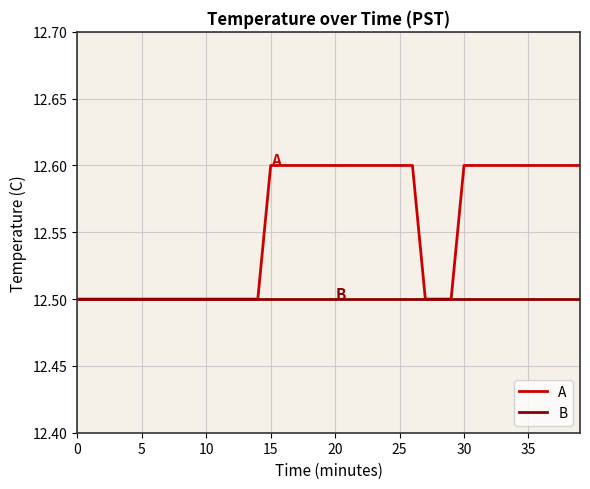

Rank the series by their average value, from highest to lowest.

A, B